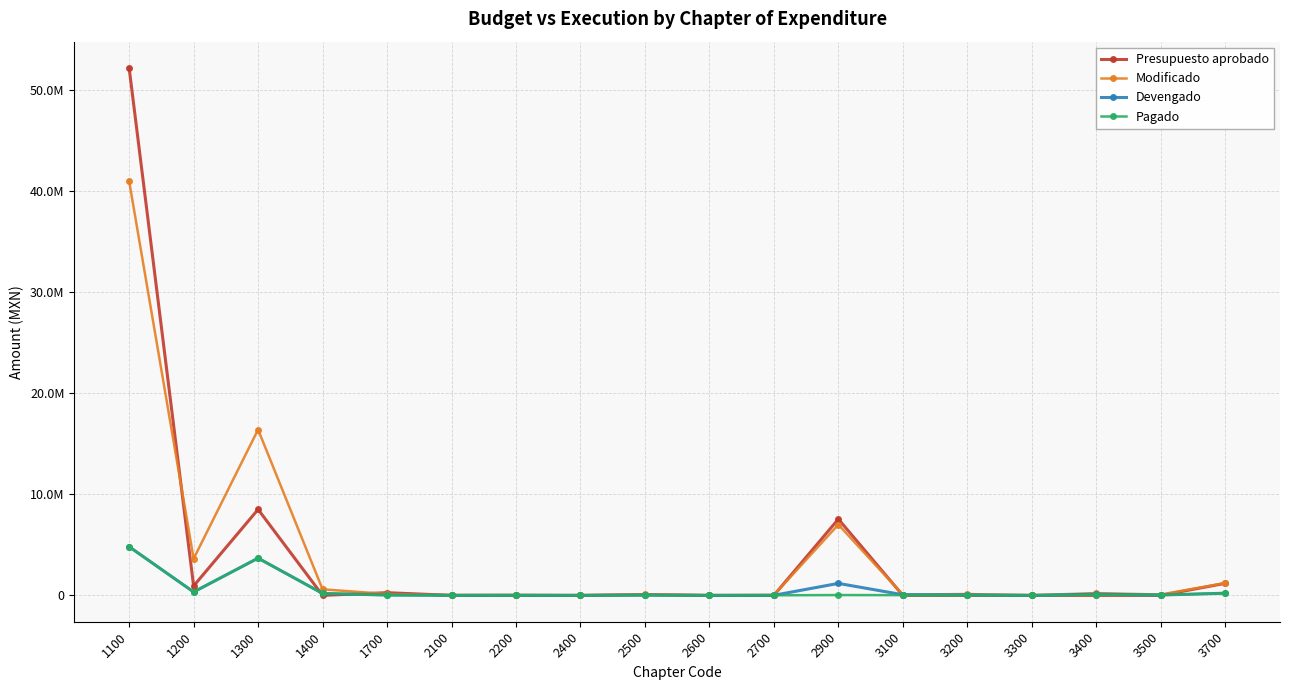

At how many categories does at least one series exceed 35002767?

1